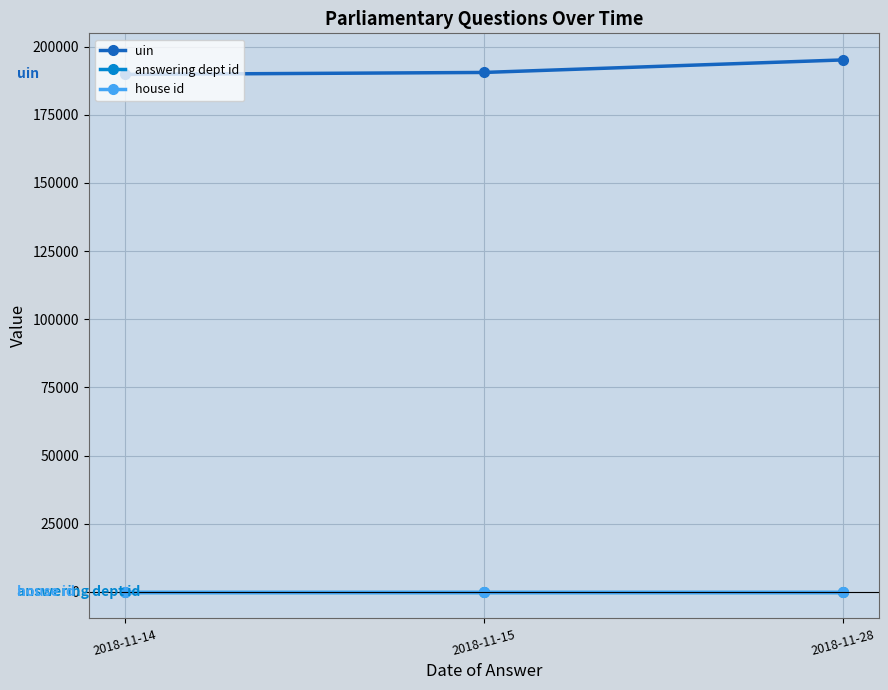

The value of uin at 2018-11-15 is 190517. True or false?

True